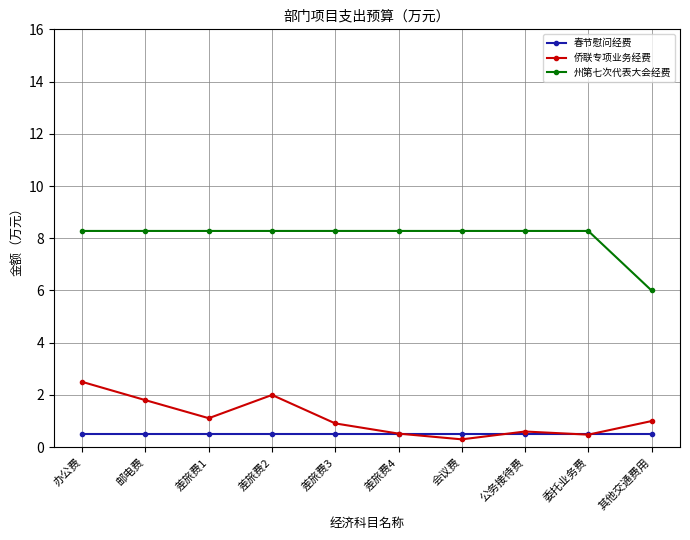

List the series in order of their peak value, lowest first.

春节慰问经费, 侨联专项业务经费, 州第七次代表大会经费